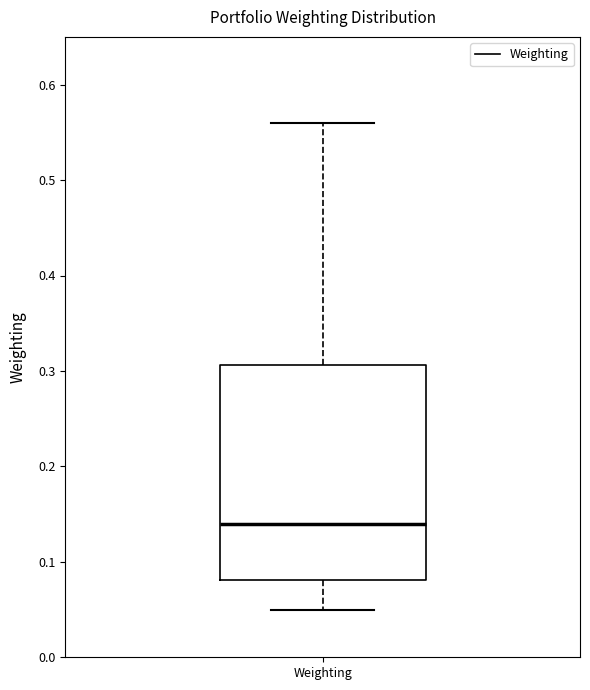

Where is the upper edge of the box for Weighting on the y-axis? The values are not printed on the chart, so give them approximately, as read against the axis.

0.31